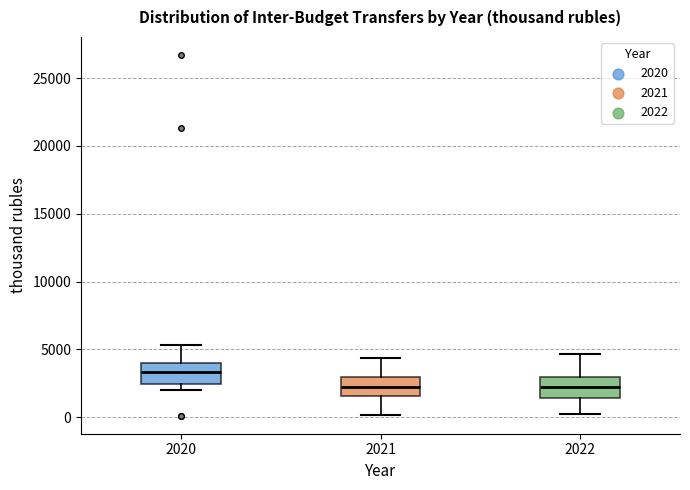

Which box has the highest median line?

2020